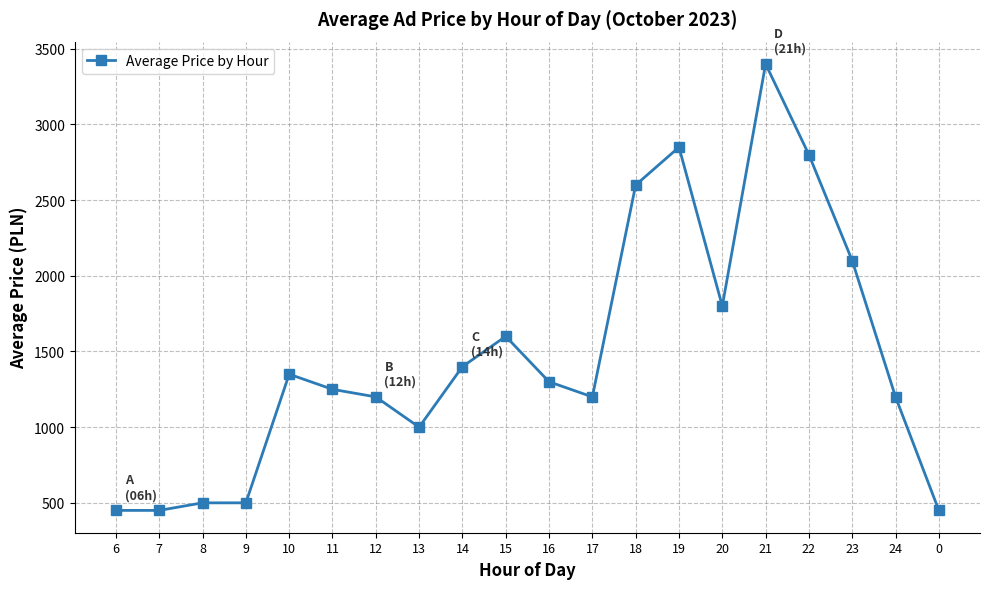

Does the chart display data point markers on the line(s)?

Yes